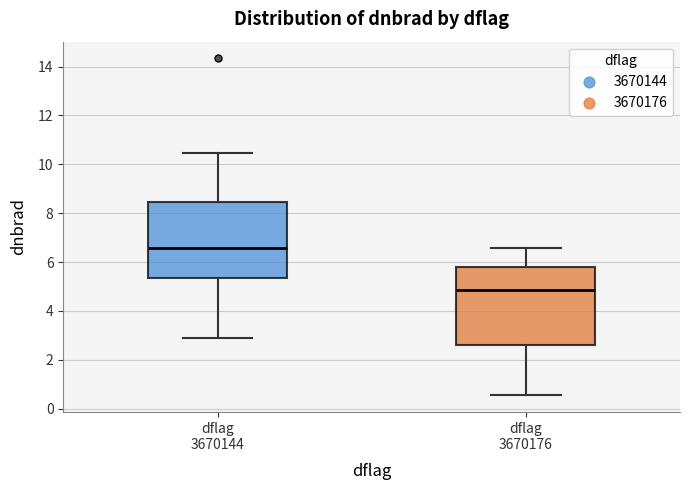

Which box has the lowest median line?

dflag 3670176